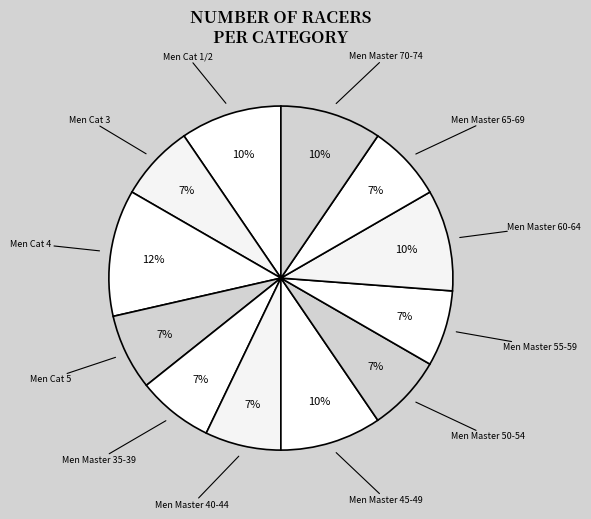

To the nearest percent, what is the average slice percentage?

8%